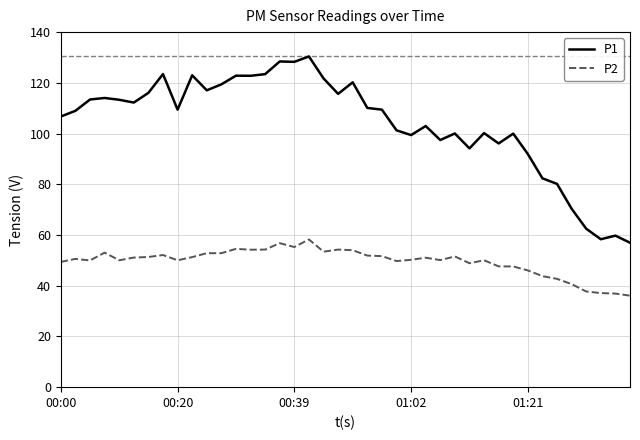

List the series in order of their overall mean, lowest first.

P2, P1